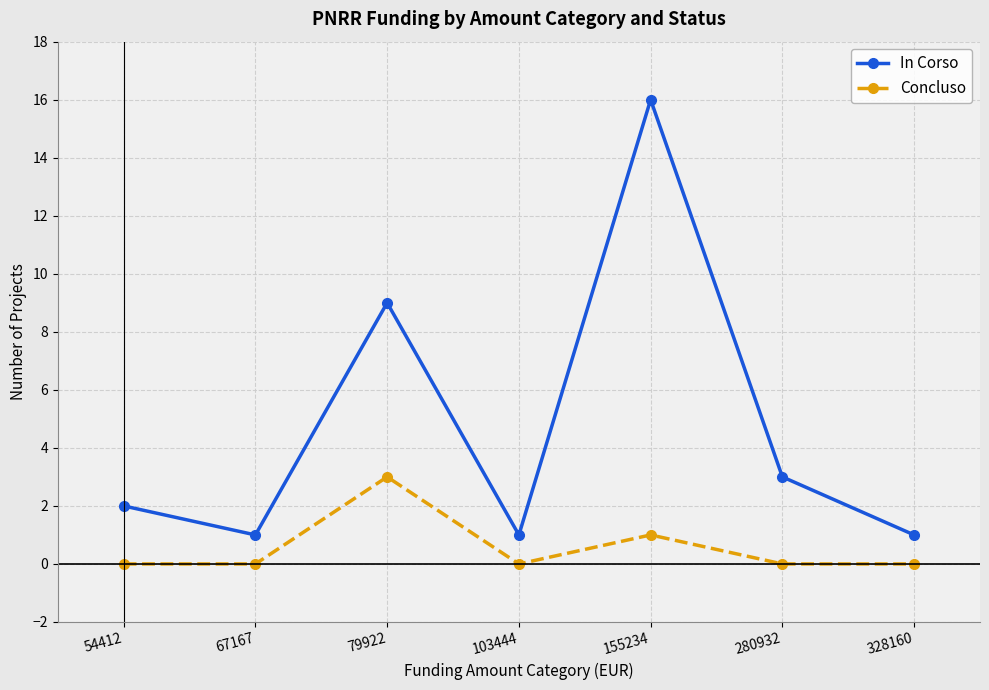

How many distinct data groups are displayed?

2